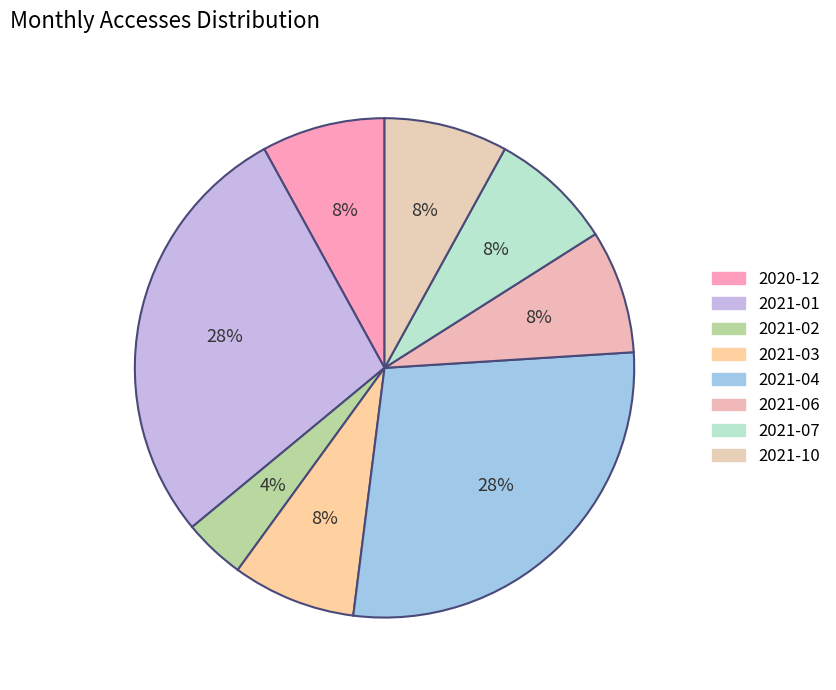

Between 2021-03 and 2021-10, which is larger?

2021-03